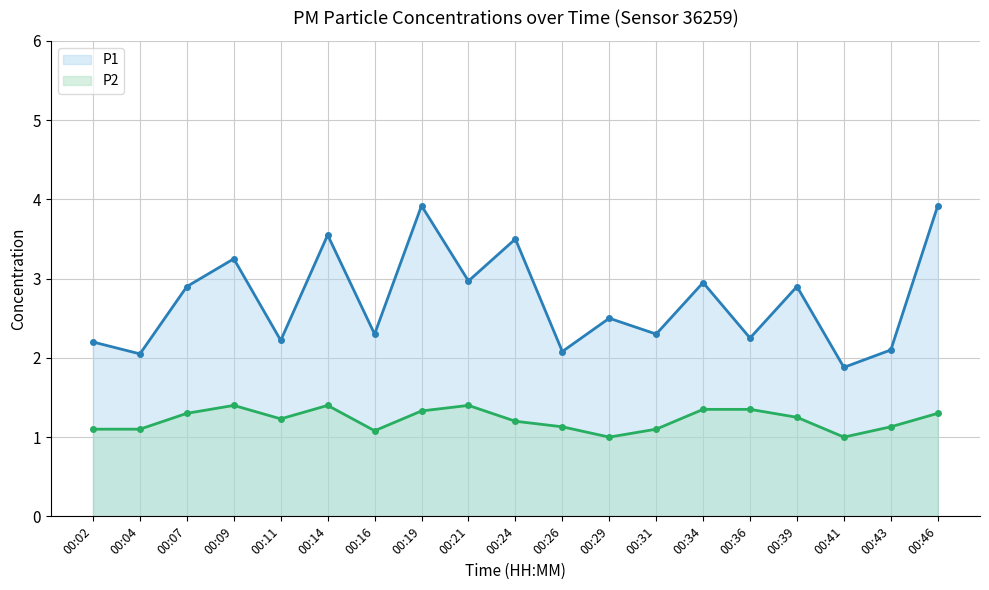

Reading left to right, transcribe all the data shown in this chart.

P1: 2.2	2.0	2.9	3.2	2.2	3.5	2.3	3.9	3.0	3.5	2.1	2.5	2.3	3.0	2.2	2.9	1.9	2.1	3.9
P2: 1.1	1.1	1.3	1.4	1.2	1.4	1.1	1.3	1.4	1.2	1.1	1.0	1.1	1.4	1.4	1.2	1.0	1.1	1.3